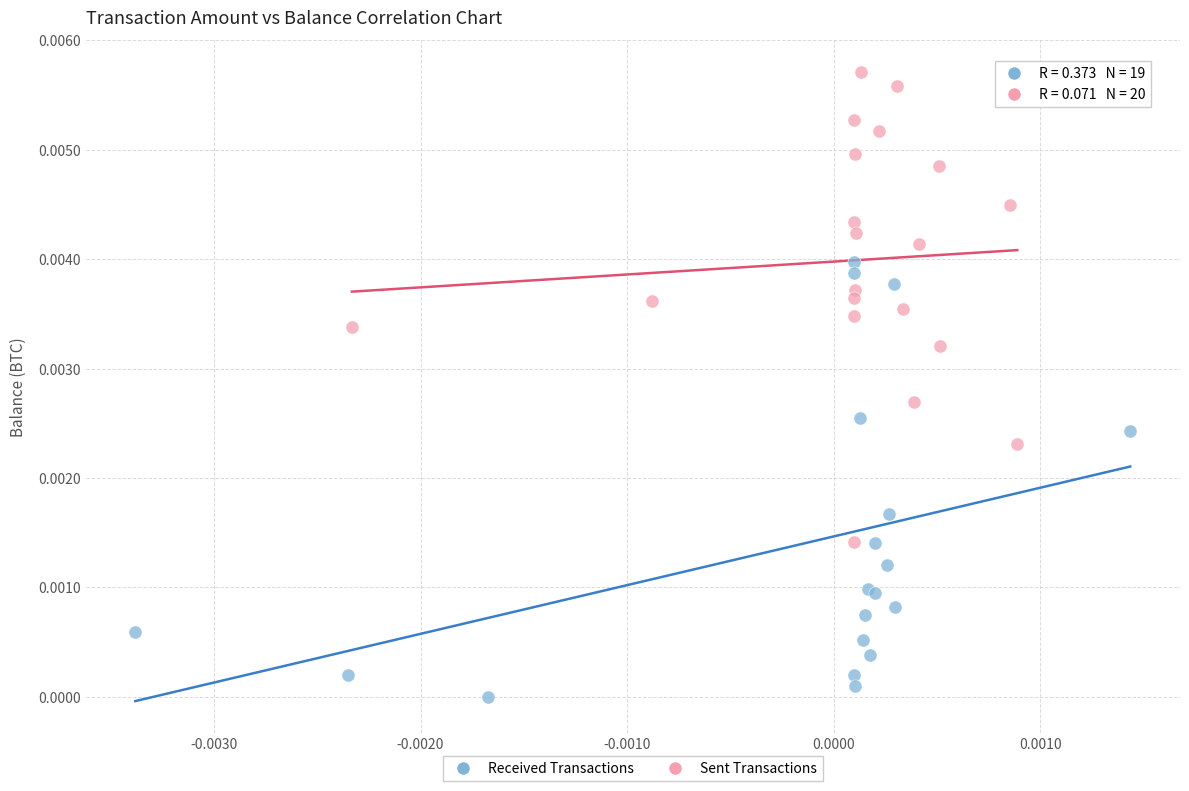

What are all the series names shown in the legend?

Received Transactions, Sent Transactions